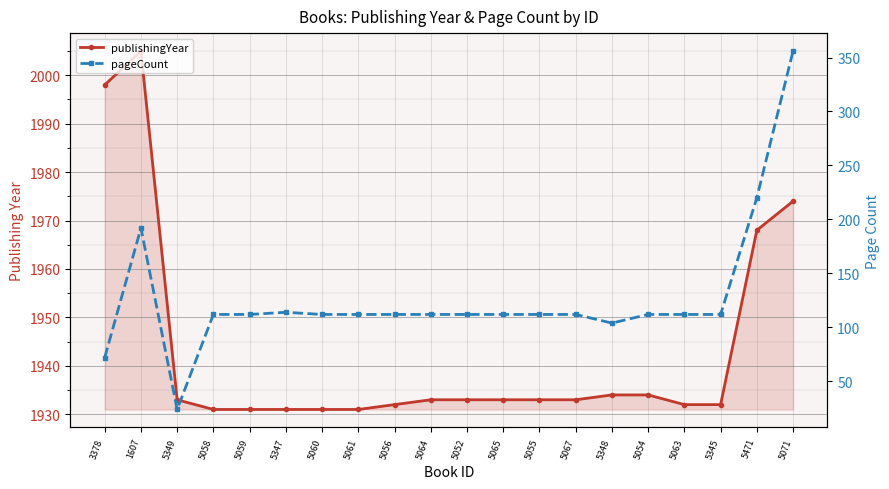

Rank the series by their average value, from highest to lowest.

publishingYear, pageCount